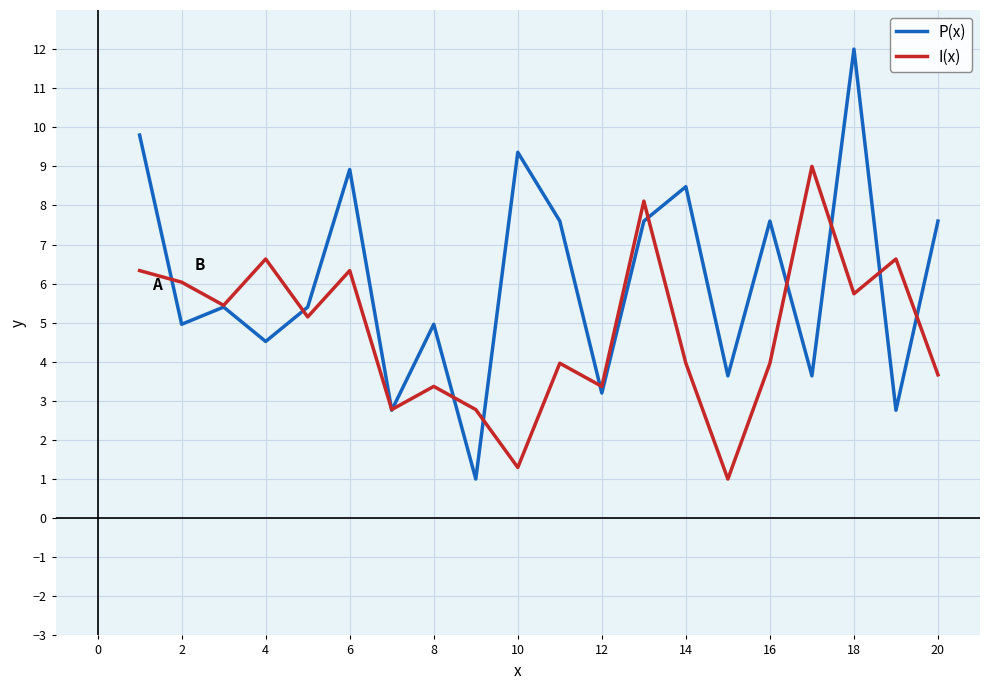

What is the maximum value for P(x)?

12.0